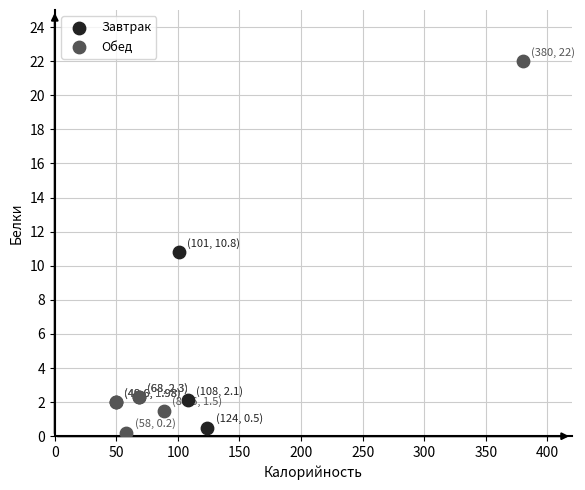

Which series contains the highest Y value?

Обед